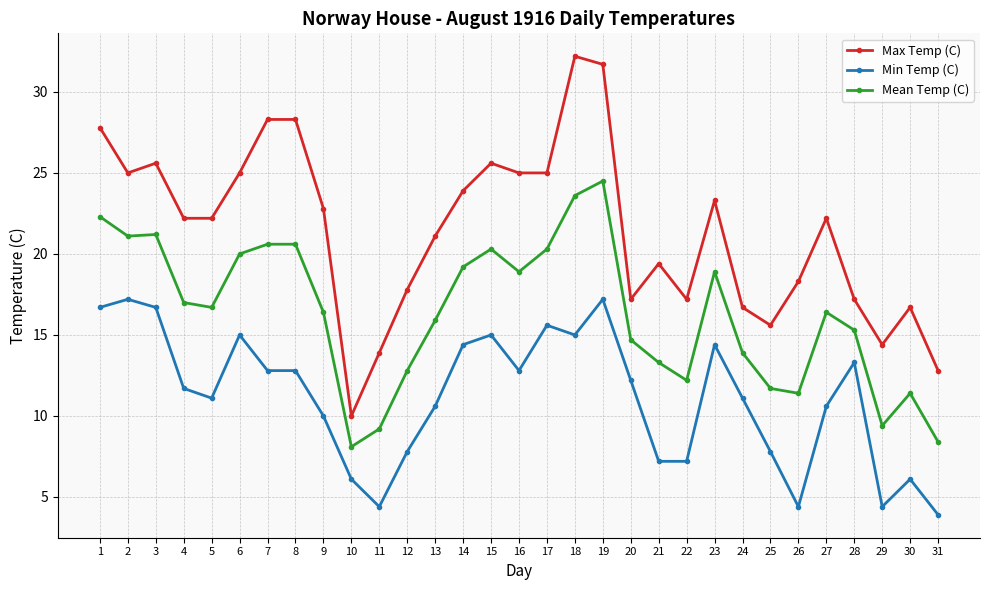

How many lines are shown in the chart?

3